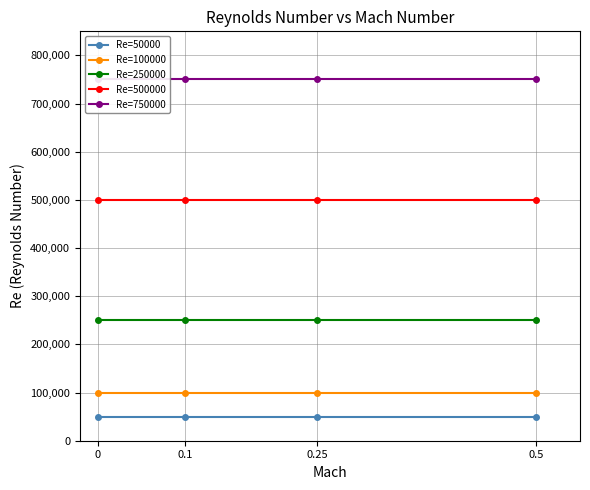

Is it true that Re=250000 equals 142957 at 0.5?

False